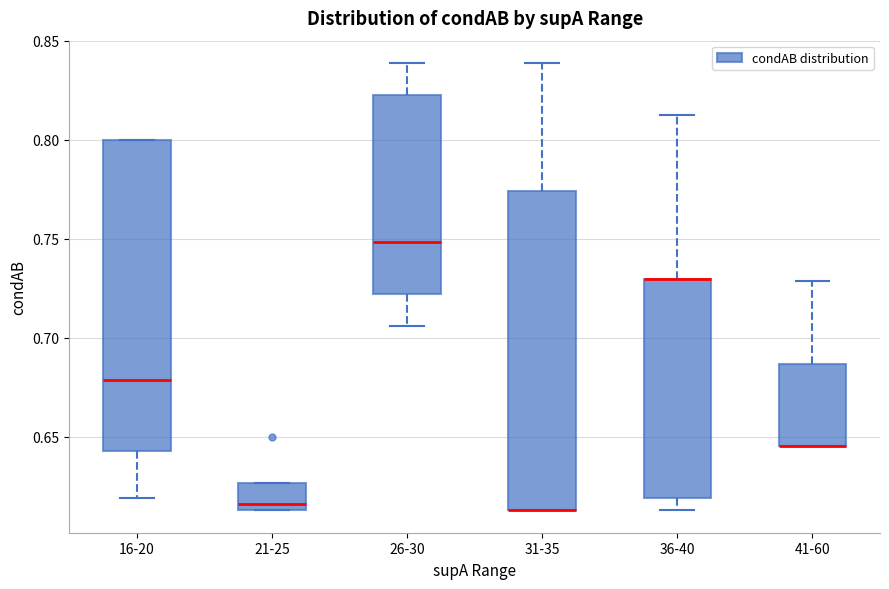

Reading left to right, transcribe this box plot: for each box, give where its median line is, the range the box spans, and where its two whiskers end, as read against the y-axis. The values are not printed on the chart, so give them approximately, as read against the axis.

16-20: median 0.680, box 0.645 to 0.800, whiskers 0.620 to 0.800
21-25: median 0.615 (just above the box's lower edge), box 0.615 to 0.625, whiskers 0.615 to 0.625
26-30: median 0.750, box 0.720 to 0.825, whiskers 0.705 to 0.840
31-35: median 0.615 (drawn on the box's lower edge), box 0.615 to 0.775, whiskers 0.615 to 0.840
36-40: median 0.730 (drawn on the box's upper edge), box 0.620 to 0.730, whiskers 0.615 to 0.815
41-60: median 0.645 (drawn on the box's lower edge), box 0.645 to 0.685, whiskers 0.645 to 0.730